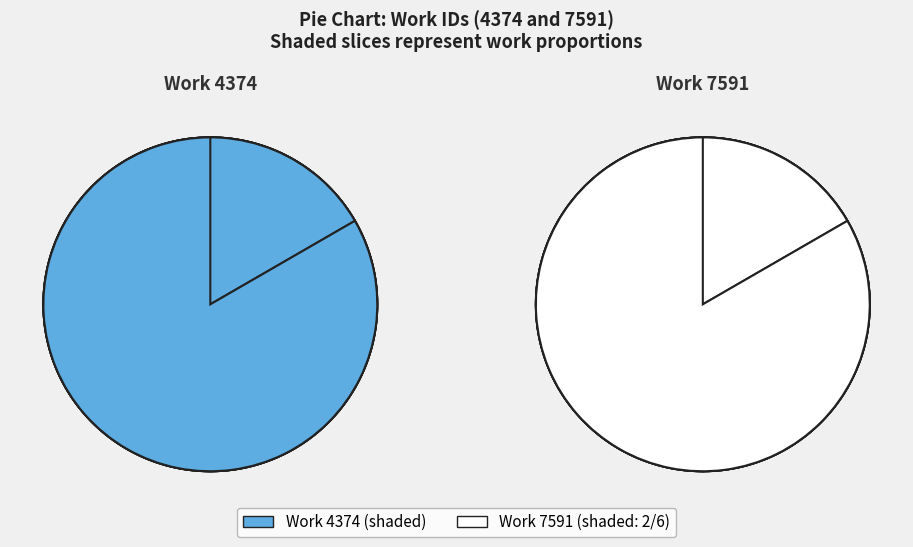

Which slice is the largest?

Work 7591